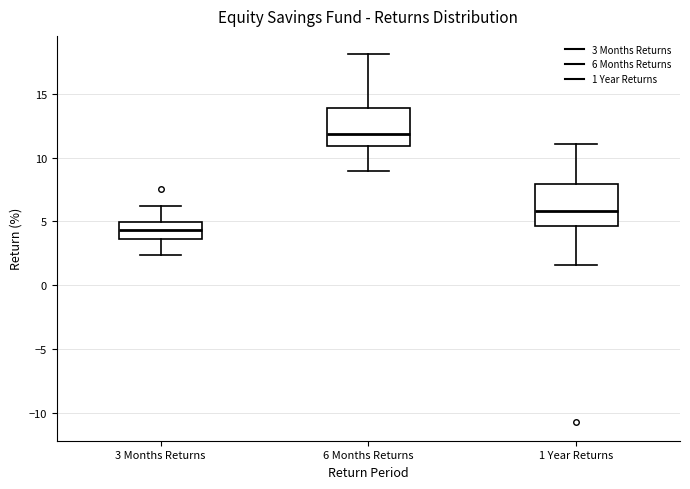

Reading left to right, read every box against the y-axis: the position of its median line, the range the box covers, and the ends of its whiskers. The values are not printed on the chart, so give them approximately, as read against the axis.

3 Months Returns: median 4.5, box 3.5 to 5.0, whiskers 2.5 to 6.0
6 Months Returns: median 12.0, box 11.0 to 14.0, whiskers 9.0 to 18.0
1 Year Returns: median 6.0, box 4.5 to 8.0, whiskers 1.5 to 11.0